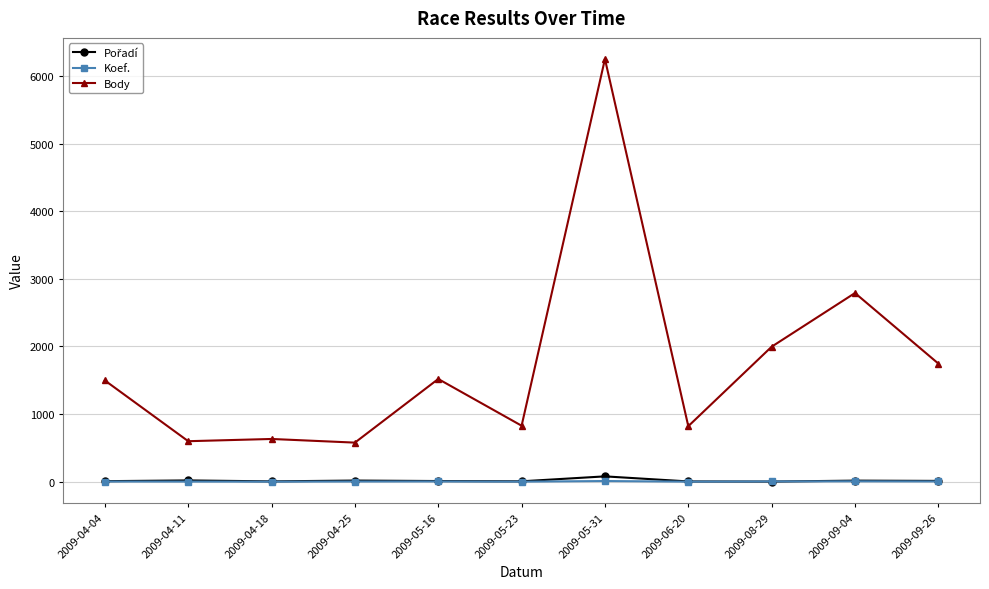

At how many categories does at least one series exceed 5366?

1